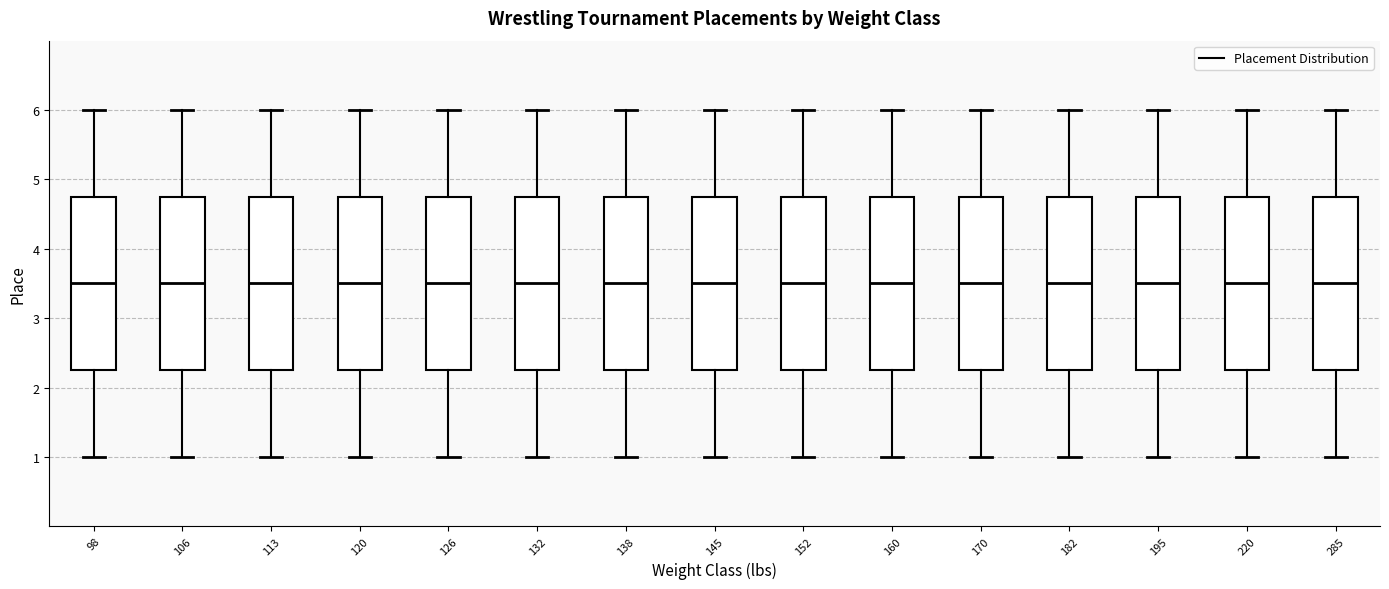

Reading left to right, transcribe this box plot: for each box, give where its median line is, the range the box spans, and where its two whiskers end, as read against the y-axis. The values are not printed on the chart, so give them approximately, as read against the axis.

98: median 3.5, box 2.3 to 4.8, whiskers 1.0 to 6.0
106: median 3.5, box 2.3 to 4.8, whiskers 1.0 to 6.0
113: median 3.5, box 2.3 to 4.8, whiskers 1.0 to 6.0
120: median 3.5, box 2.3 to 4.8, whiskers 1.0 to 6.0
126: median 3.5, box 2.3 to 4.8, whiskers 1.0 to 6.0
132: median 3.5, box 2.3 to 4.8, whiskers 1.0 to 6.0
138: median 3.5, box 2.3 to 4.8, whiskers 1.0 to 6.0
145: median 3.5, box 2.3 to 4.8, whiskers 1.0 to 6.0
152: median 3.5, box 2.3 to 4.8, whiskers 1.0 to 6.0
160: median 3.5, box 2.3 to 4.8, whiskers 1.0 to 6.0
170: median 3.5, box 2.3 to 4.8, whiskers 1.0 to 6.0
182: median 3.5, box 2.3 to 4.8, whiskers 1.0 to 6.0
195: median 3.5, box 2.3 to 4.8, whiskers 1.0 to 6.0
220: median 3.5, box 2.3 to 4.8, whiskers 1.0 to 6.0
285: median 3.5, box 2.3 to 4.8, whiskers 1.0 to 6.0